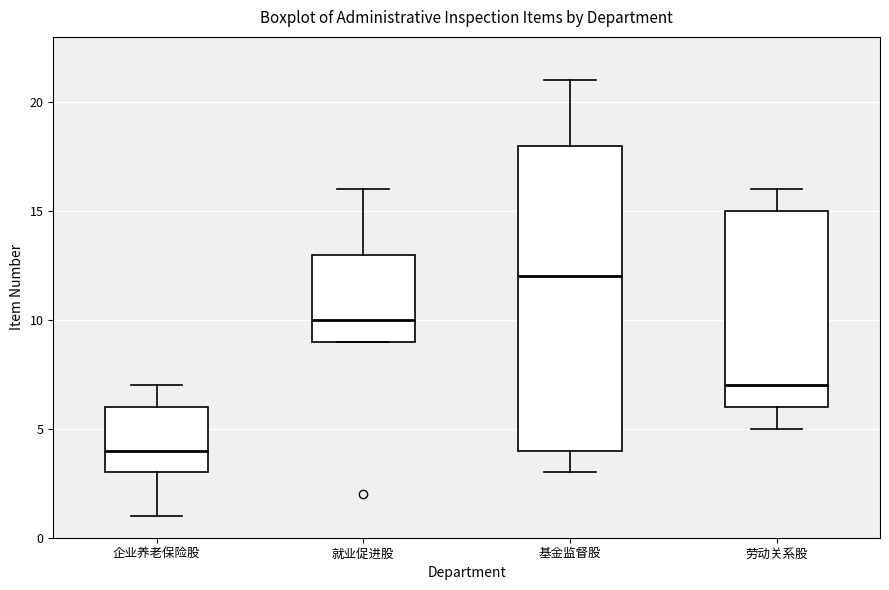

Where does the lower whisker of the box for 企业养老保险股 end on the y-axis? The values are not printed on the chart, so give them approximately, as read against the axis.

1